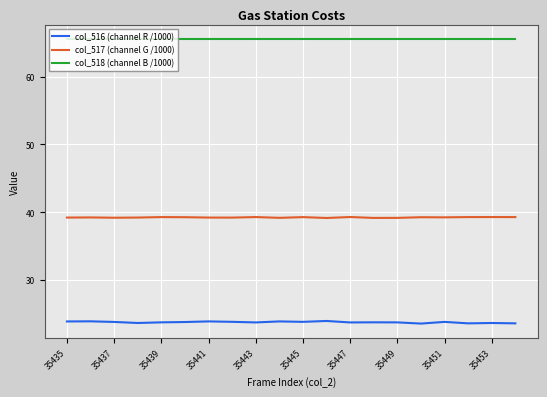

True or false: col_516 (channel R /1000) and col_518 (channel B /1000) cross at least once.

False